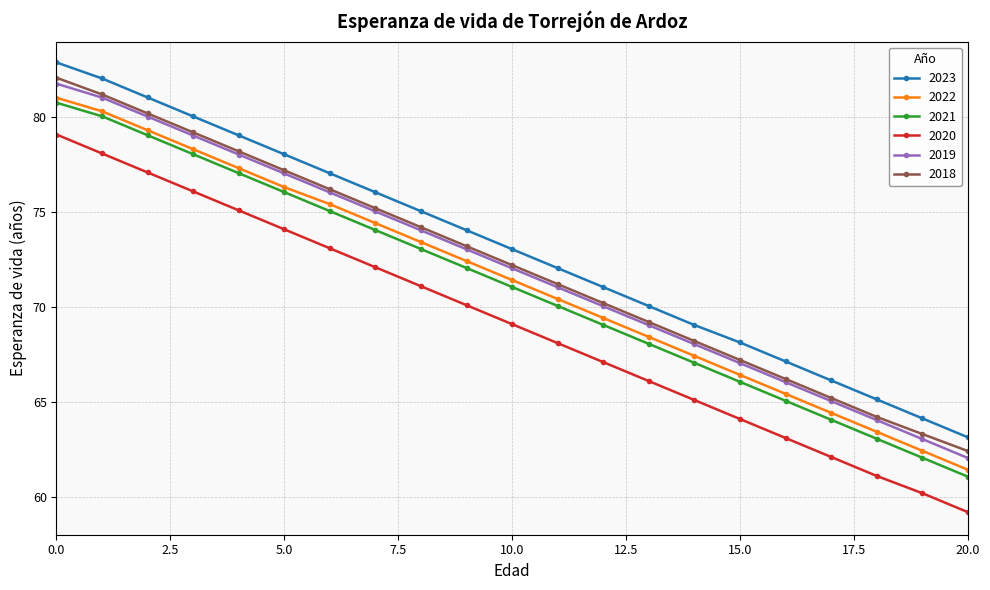

True or false: 2019 has more than 0 interior local peaks.

False